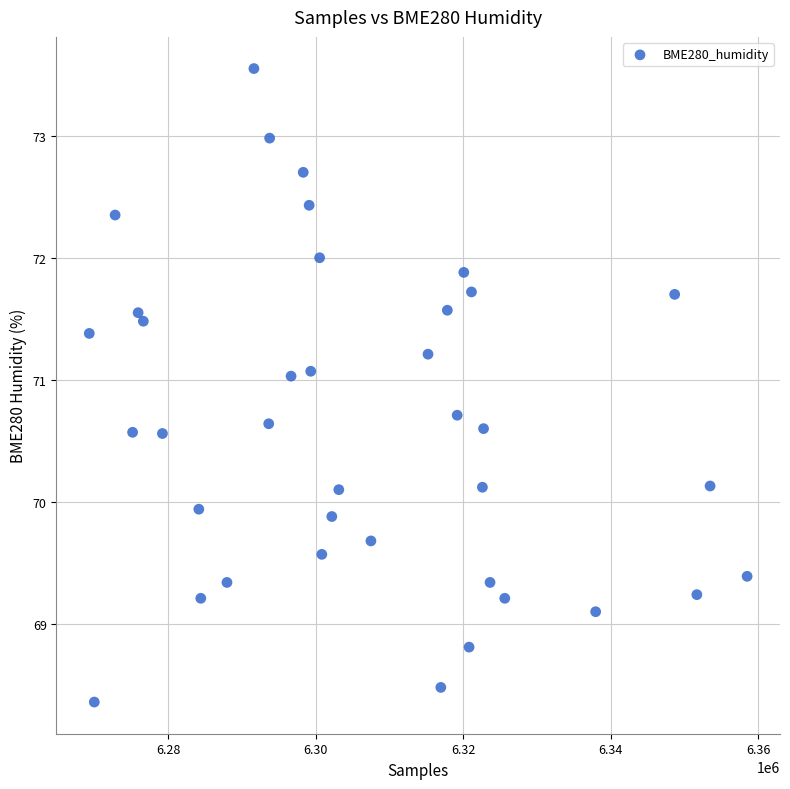

What is the range of X values (max minus min)?

89209.0